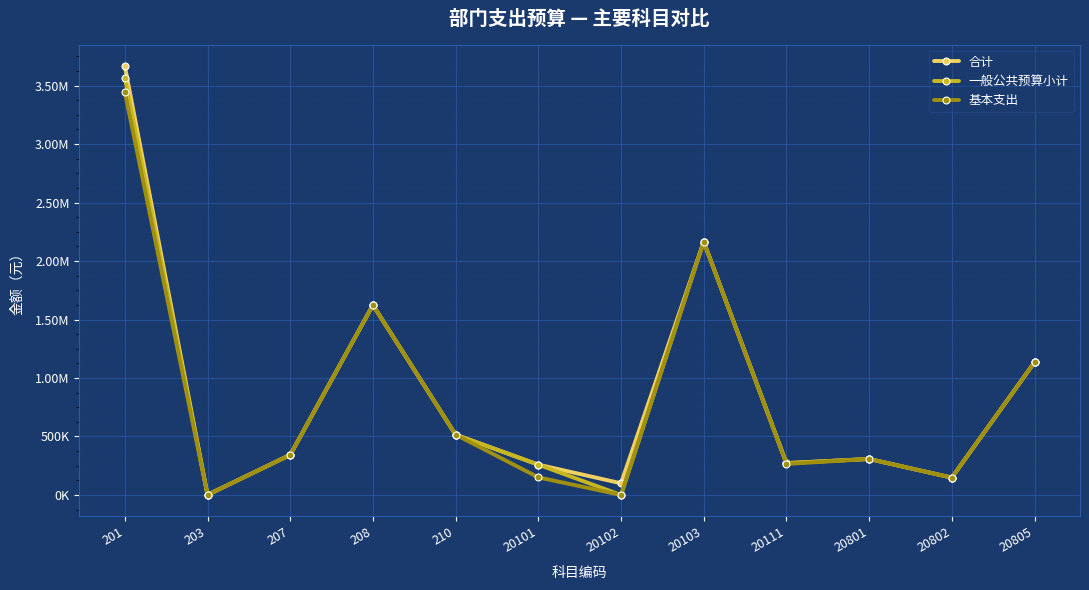

Reading left to right, list all the values displayed in this chart.

合计: 3667535.6	1000.0	342835.1	1623830.7	515424.2	259192.4	100000.0	2166457.8	272442.4	307702.9	148357.2	1134855.9
一般公共预算小计: 3567535.6	1000.0	342835.1	1623830.7	515424.2	259192.4	0.0	2166457.8	272442.4	307702.9	148357.2	1134855.9
基本支出: 3446655.6	0.0	342835.1	1623830.7	515424.2	150692.4	0.0	2166457.8	265062.4	307702.9	148357.2	1134855.9